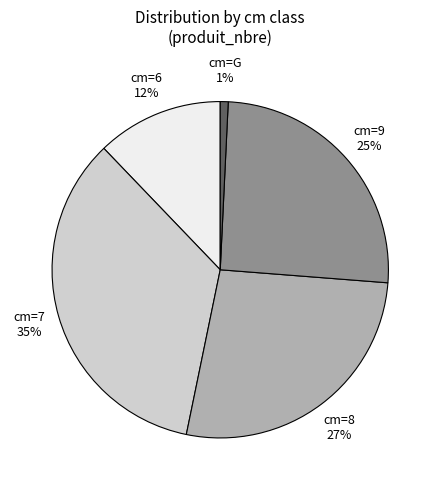

To the nearest percent, what is the difference between the largest and smallest slice percentages?

34%